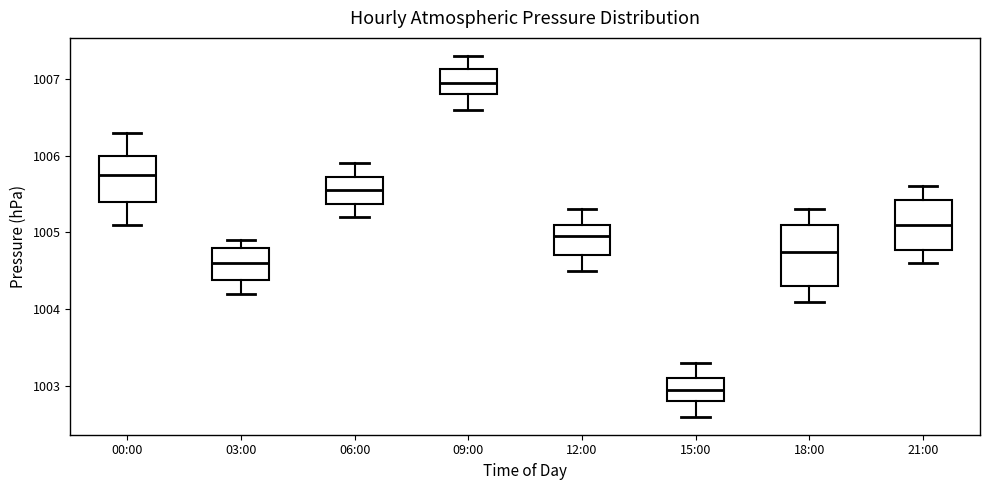

Reading left to right, read every box against the y-axis: the position of its median line, the range the box covers, and the ends of its whiskers. The values are not printed on the chart, so give them approximately, as read against the axis.

00:00: median 1005.8, box 1005.4 to 1006.0, whiskers 1005.1 to 1006.3
03:00: median 1004.6, box 1004.4 to 1004.8, whiskers 1004.2 to 1004.9
06:00: median 1005.6, box 1005.4 to 1005.7, whiskers 1005.2 to 1005.9
09:00: median 1007.0, box 1006.8 to 1007.1, whiskers 1006.6 to 1007.3
12:00: median 1005.0, box 1004.7 to 1005.1, whiskers 1004.5 to 1005.3
15:00: median 1003.0, box 1002.8 to 1003.1, whiskers 1002.6 to 1003.3
18:00: median 1004.8, box 1004.3 to 1005.1, whiskers 1004.1 to 1005.3
21:00: median 1005.1, box 1004.8 to 1005.4, whiskers 1004.6 to 1005.6